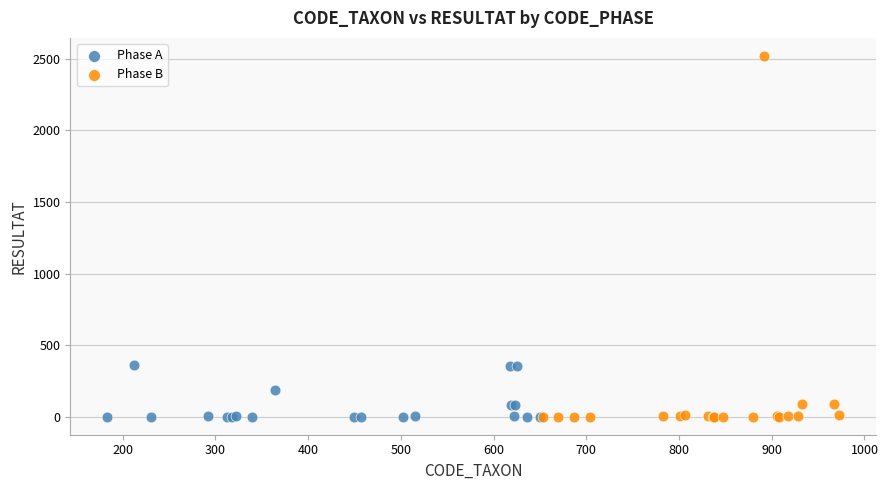

Which series has the widest spread of Y values?

Phase B